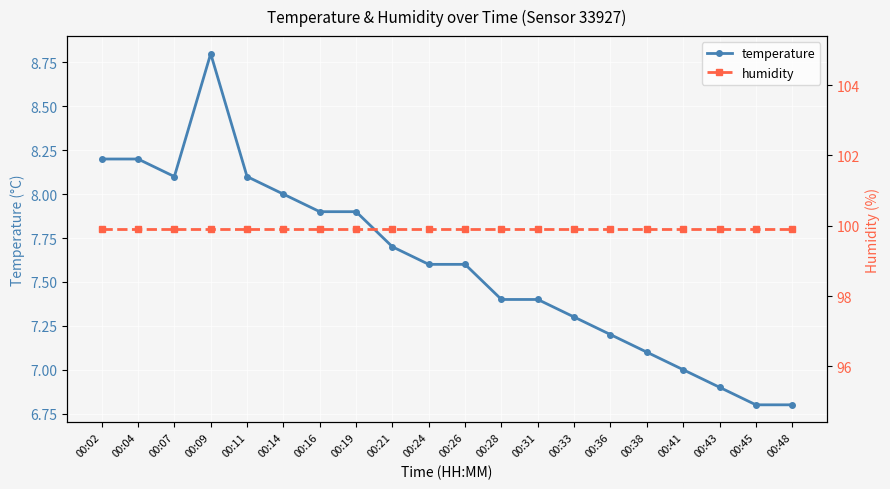

Count the number of data series in this chart.

2